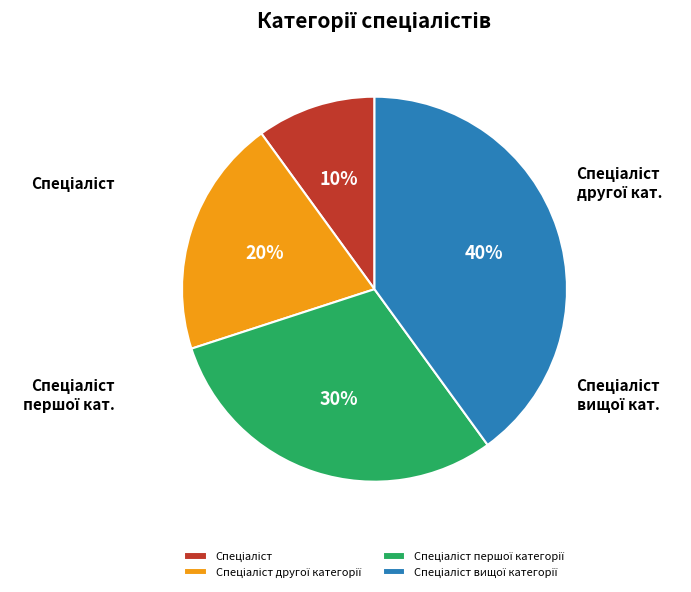

To the nearest percent, what is the difference between the largest and smallest slice percentages?

30%